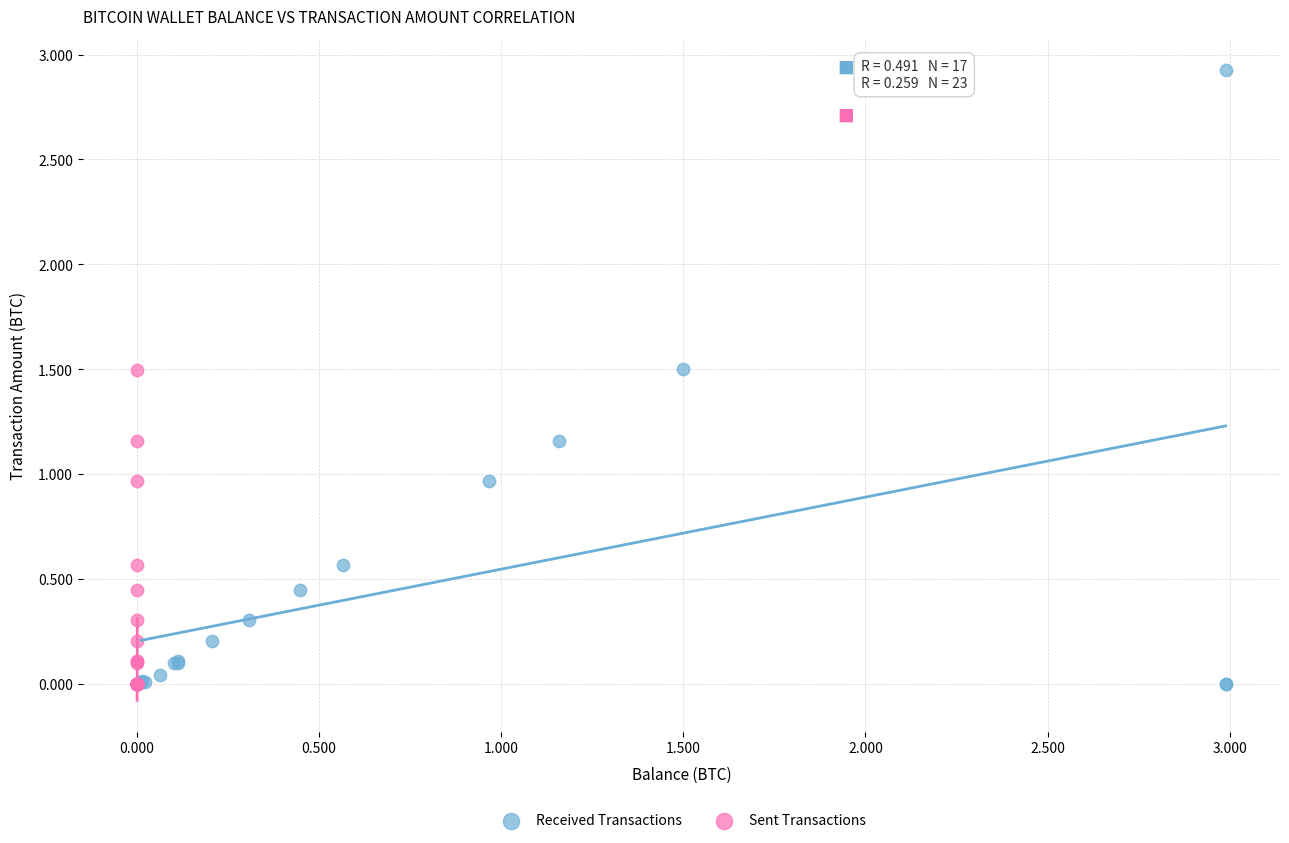

Which series has the largest Y range (max minus min)?

Received Transactions